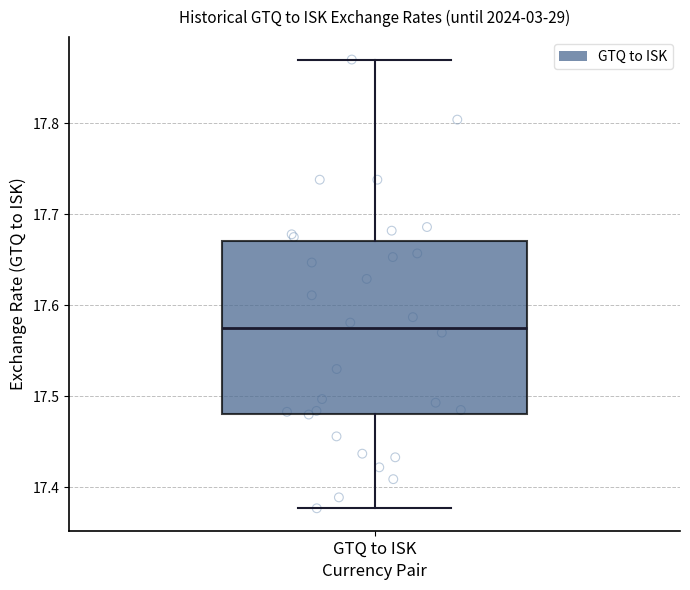

Where is the upper edge of the box for GTQ to ISK on the y-axis? The values are not printed on the chart, so give them approximately, as read against the axis.

17.67